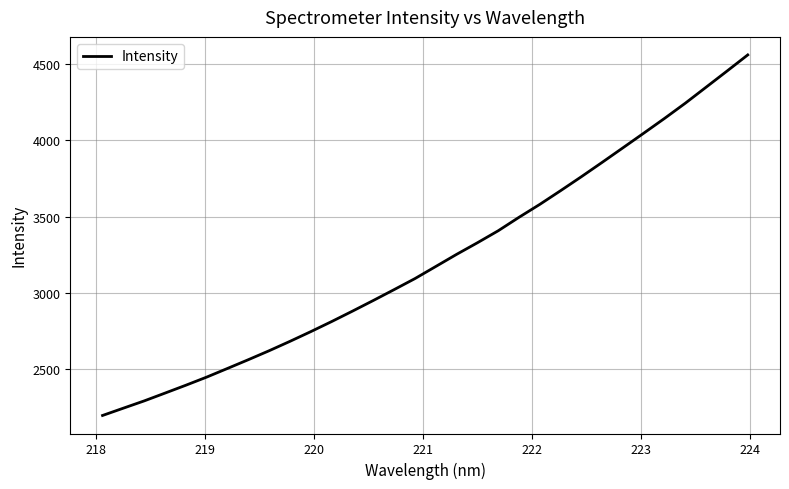

What is the difference between the maximum and minimum values?

2367.2